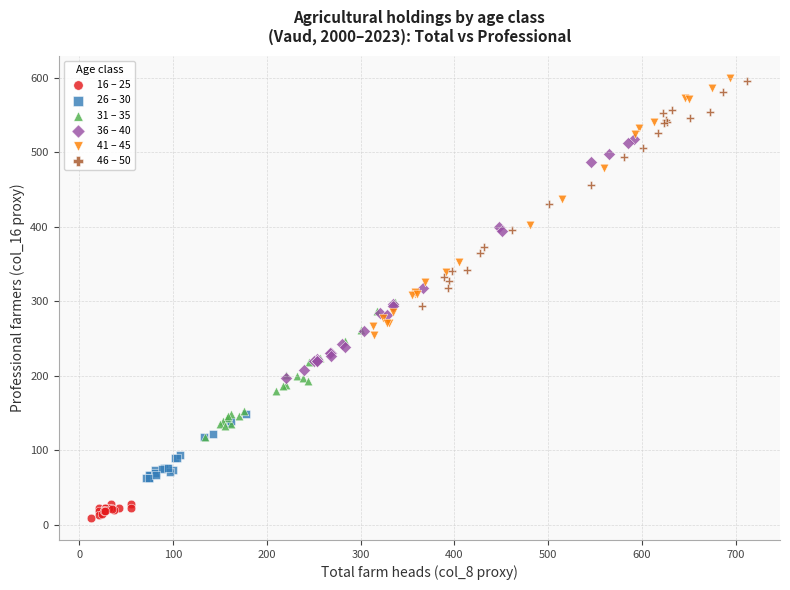

Which series contains the lowest Y value?

16 – 25